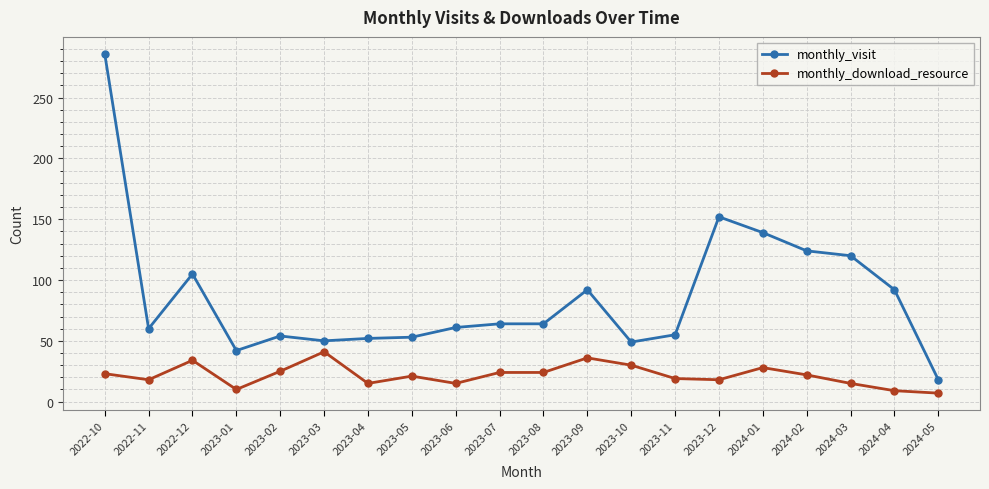

Read the monthly_visit value at 2023-06, to the nearest 10.

60